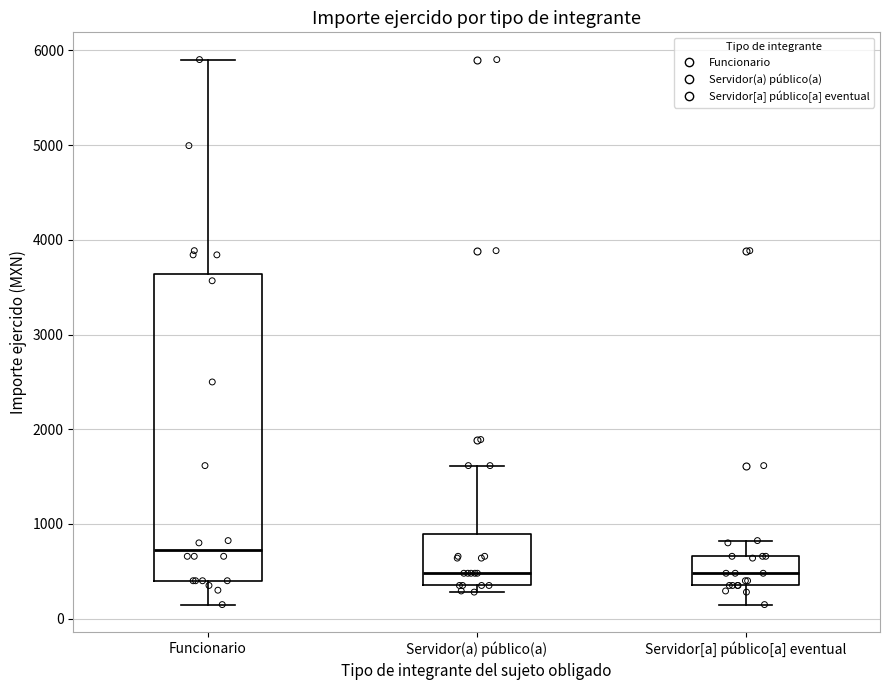

Reading left to right, transcribe this box plot: for each box, give where its median line is, the range the box spans, and where its two whiskers end, as read against the y-axis. The values are not printed on the chart, so give them approximately, as read against the axis.

Funcionario: median 700, box 400 to 3600, whiskers 100 to 5900
Servidor(a) público(a): median 500, box 400 to 900, whiskers 300 to 1600
Servidor[a] público[a] eventual: median 500, box 400 to 700, whiskers 100 to 800